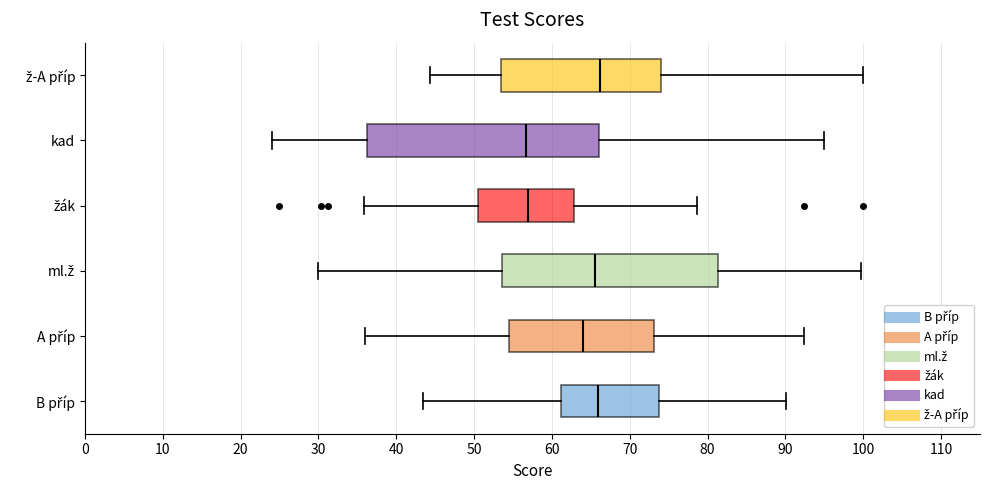

Where does the right whisker of the box for A příp end on the x-axis? The values are not printed on the chart, so give them approximately, as read against the axis.

92